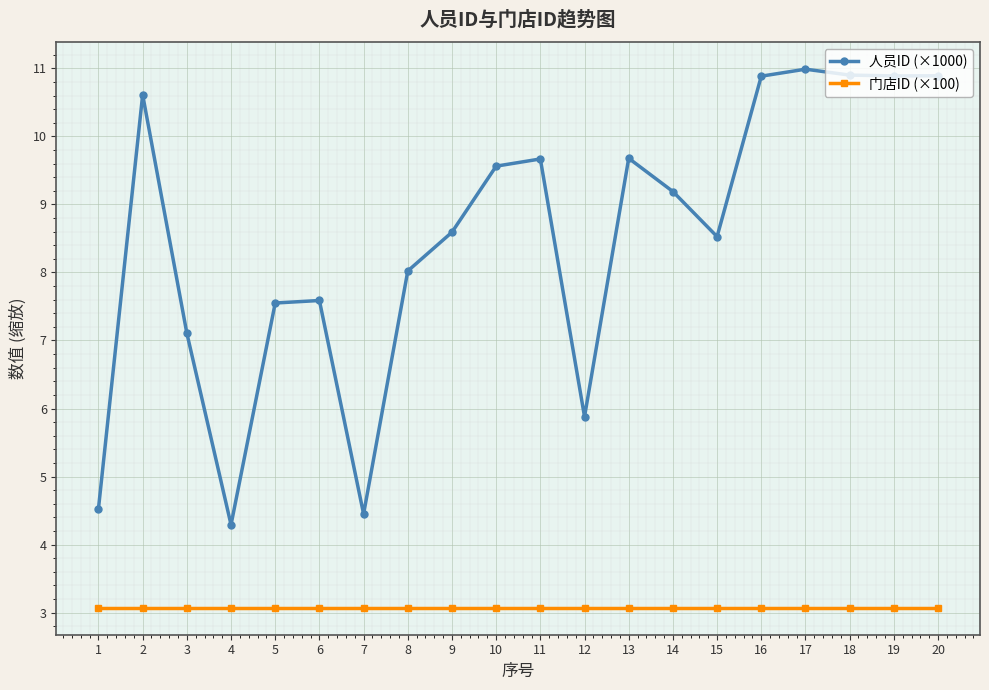

The value of 门店ID (×100) at 10 is 3.1. True or false?

True